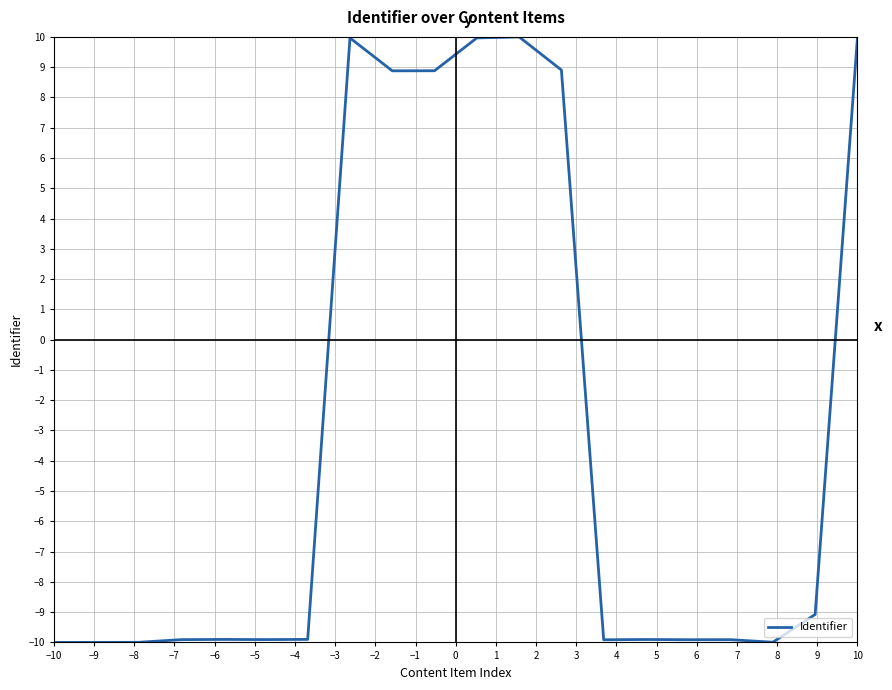

What is the greatest value displayed?

10.0